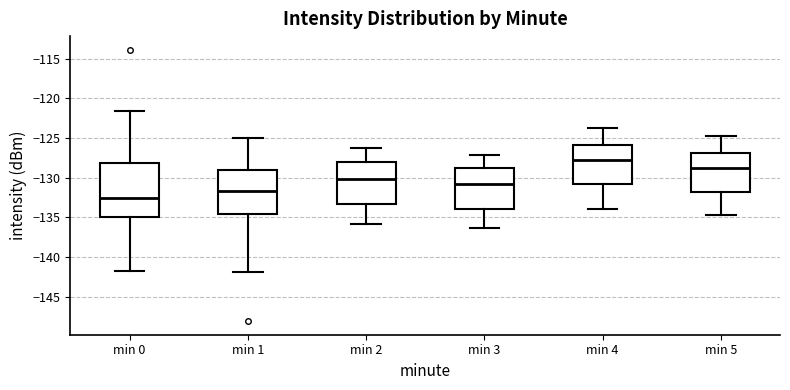

Which box is the tallest, from its lower edge to its upper edge?

min 0